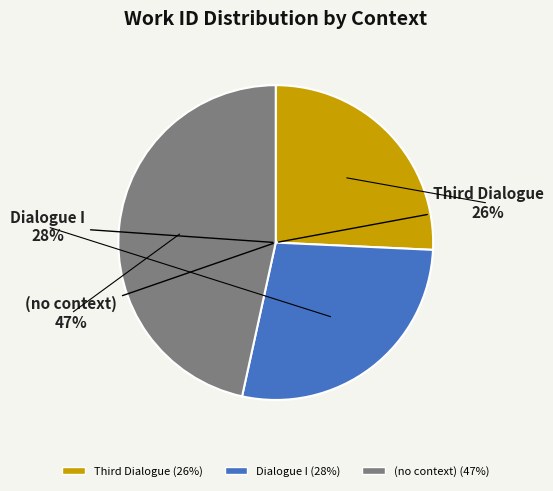

What portion of the pie excludes (no context)?

53.4%